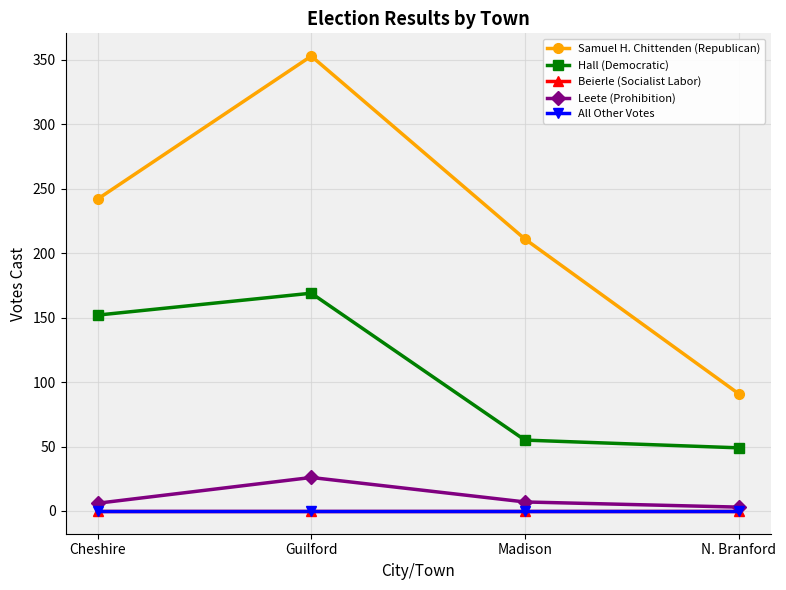

Is this an area chart (filled region under the line)?

No